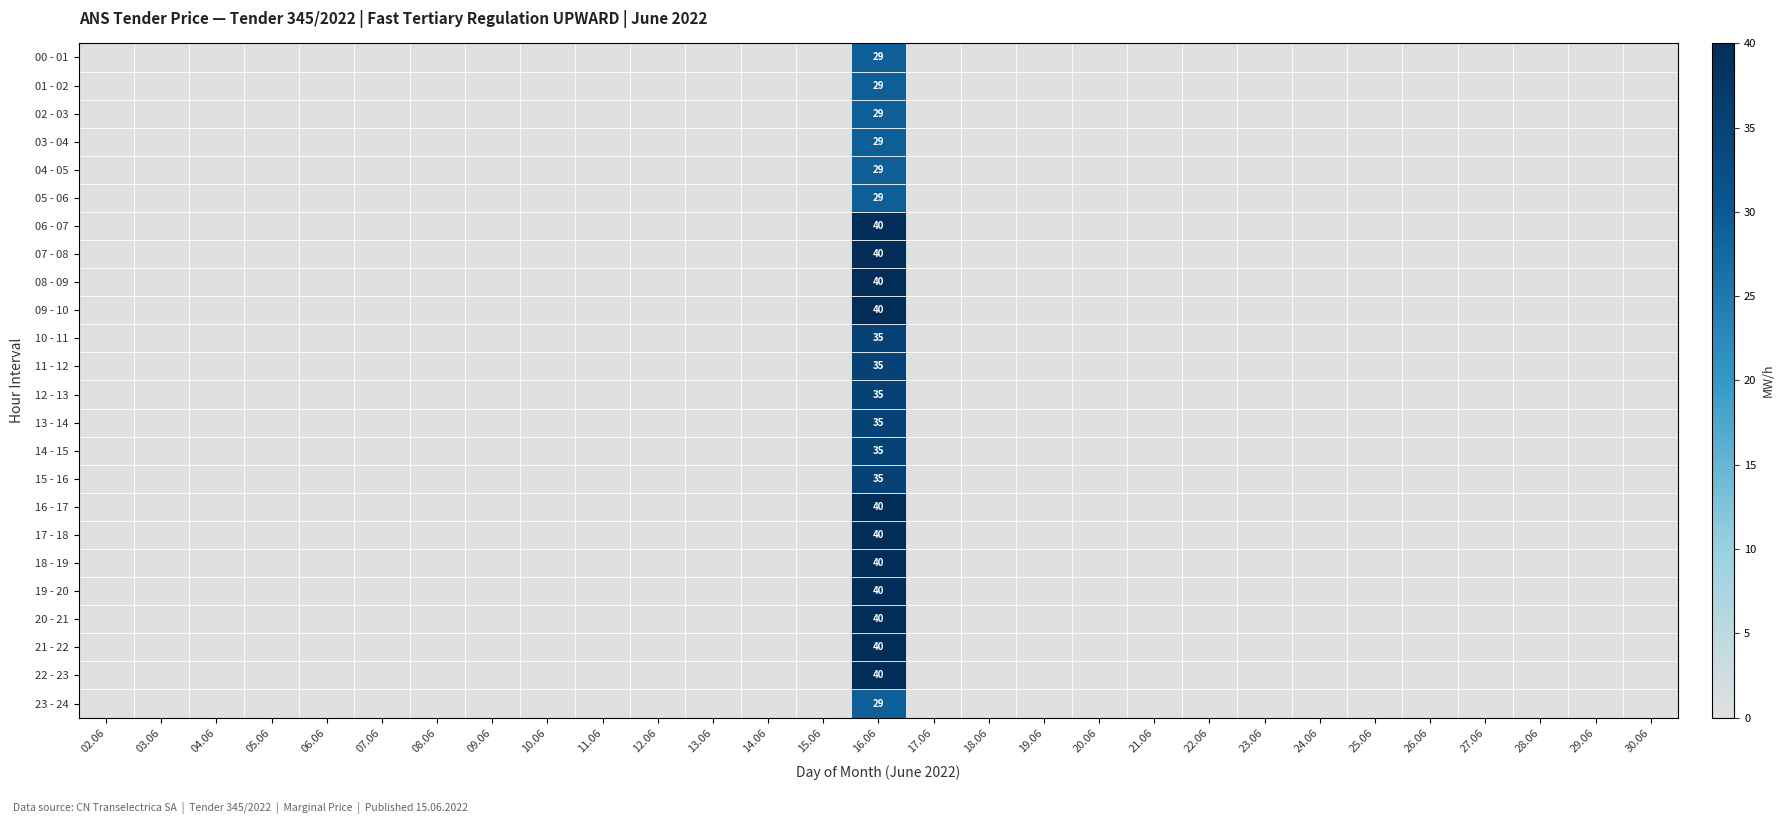

How many data points does each series have?

29